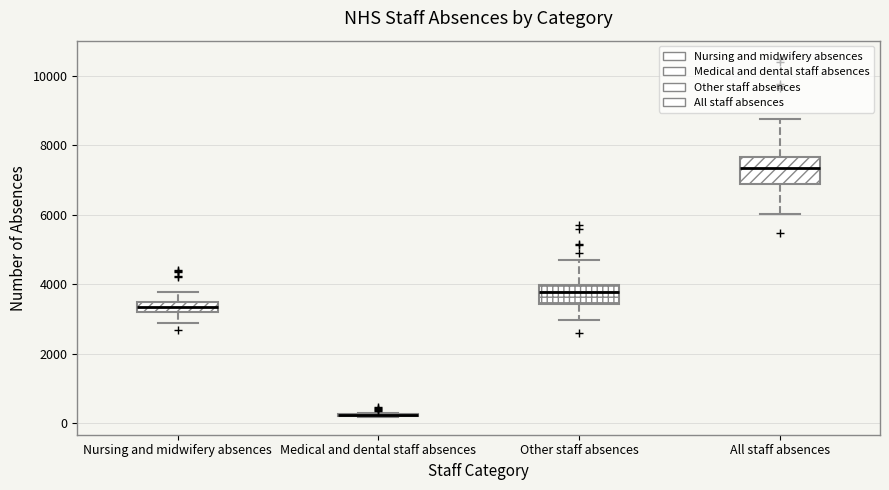

Comparing the boxes themselves (not the whiskers), which one is the tallest?

All staff absences